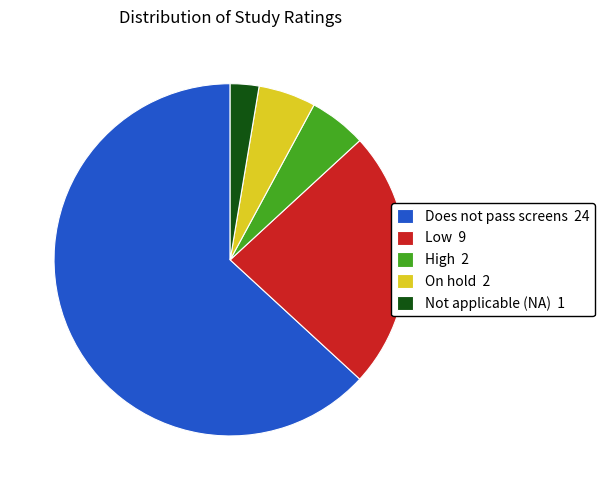

The High slice represents 5% of the pie. True or false?

True